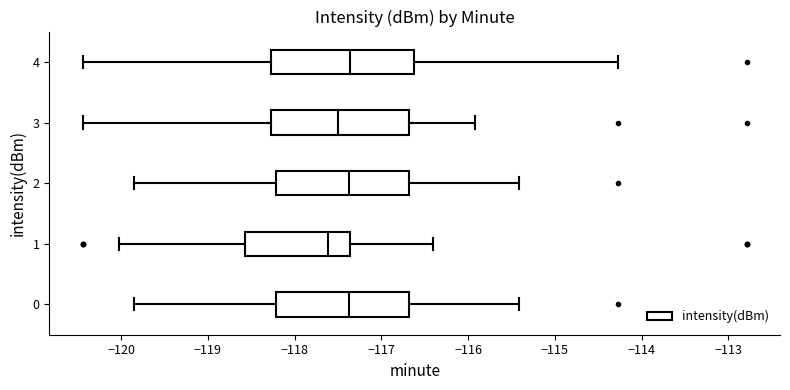

Reading bottom to top, read every box against the x-axis: the position of its median line, the range the box covers, and the ends of its whiskers. The values are not printed on the chart, so give them approximately, as read against the axis.

0: median -117.4, box -118.2 to -116.7, whiskers -119.9 to -115.4
1: median -117.6, box -118.6 to -117.4, whiskers -120.0 to -116.4
2: median -117.4, box -118.2 to -116.7, whiskers -119.9 to -115.4
3: median -117.5, box -118.3 to -116.7, whiskers -120.4 to -115.9
4: median -117.4, box -118.3 to -116.6, whiskers -120.4 to -114.3